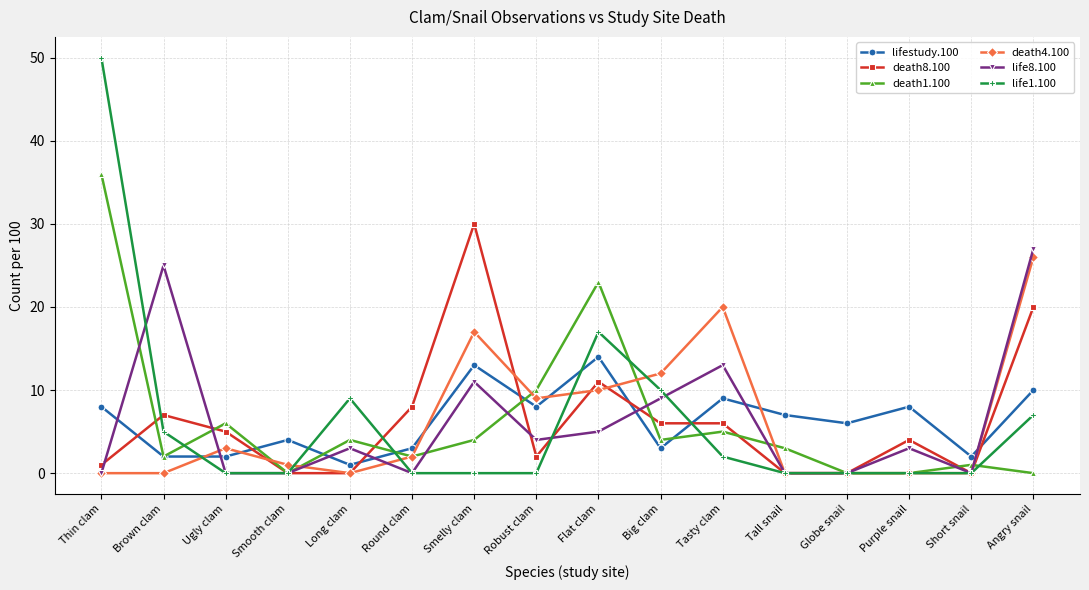

The life8.100 series shows 8 at Smooth clam. True or false?

False